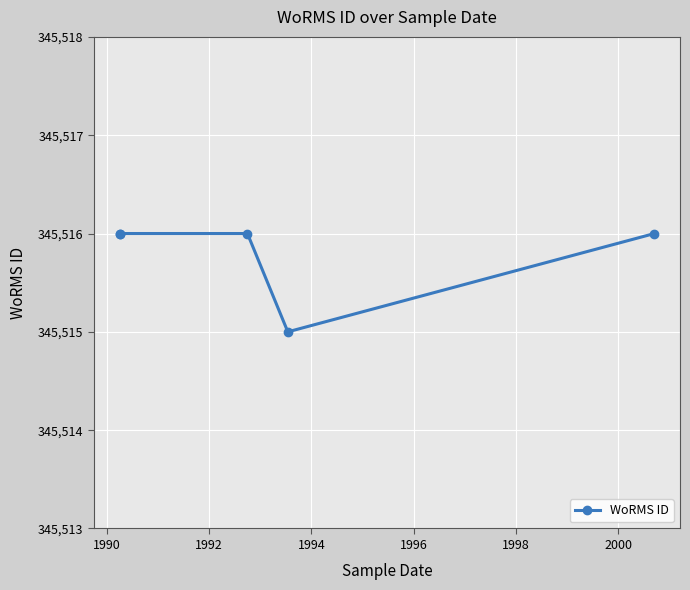

What is the minimum value shown in the chart?

345515